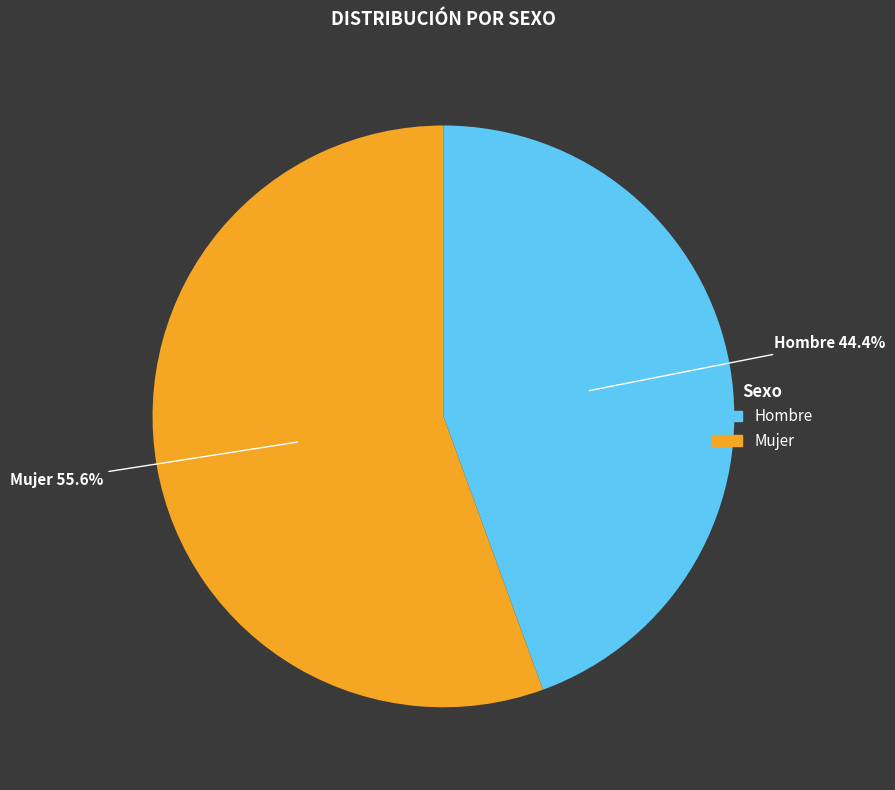

The Mujer slice represents 63% of the pie. True or false?

False